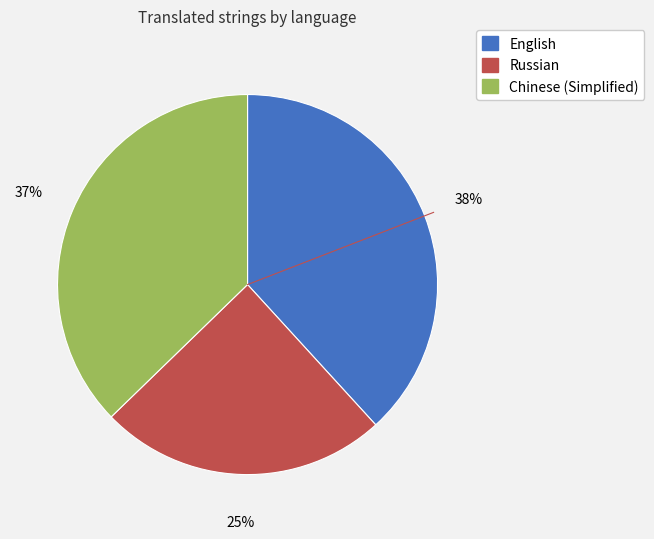

Do English and Chinese (Simplified) together represent more than half of the pie?

Yes